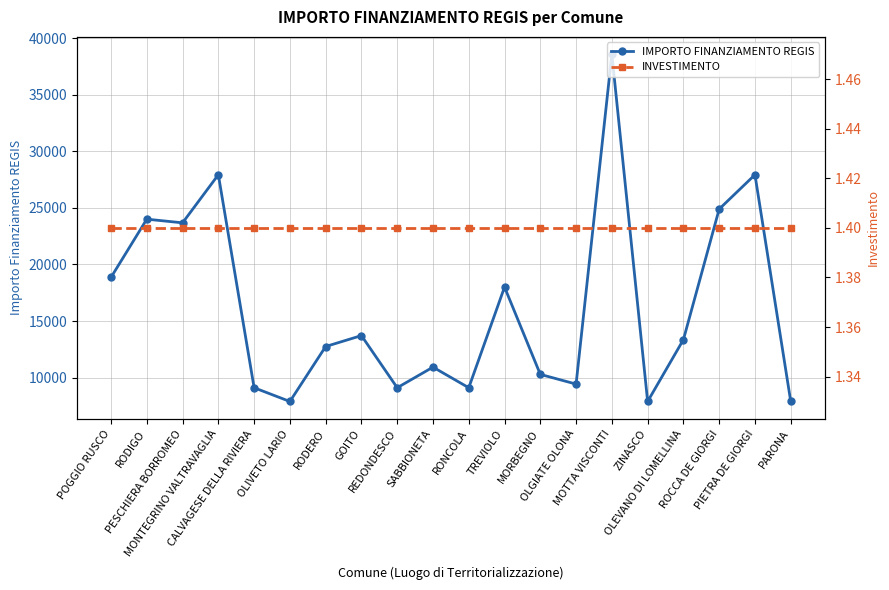

What is the label of the 16th point from the left?

ZINASCO